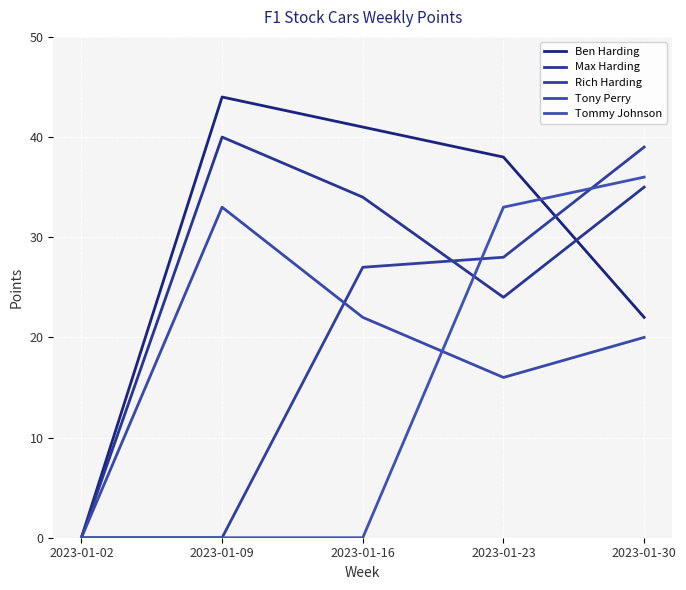

True or false: Max Harding has more than 2 interior local peaks.

False